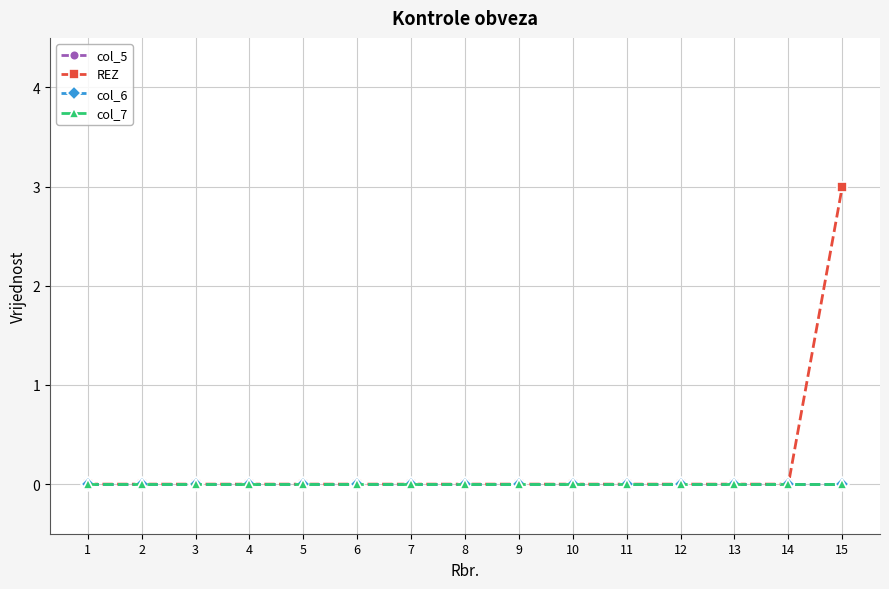

True or false: col_6 has more than 1 points higher than both neighbors.

False